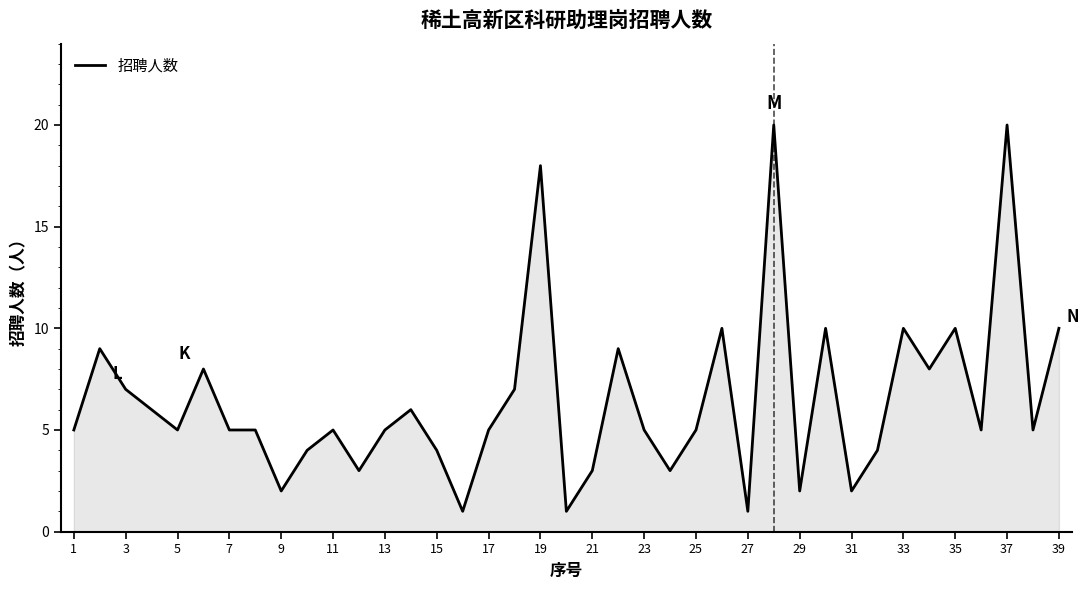

What is the maximum value shown in the chart?

20